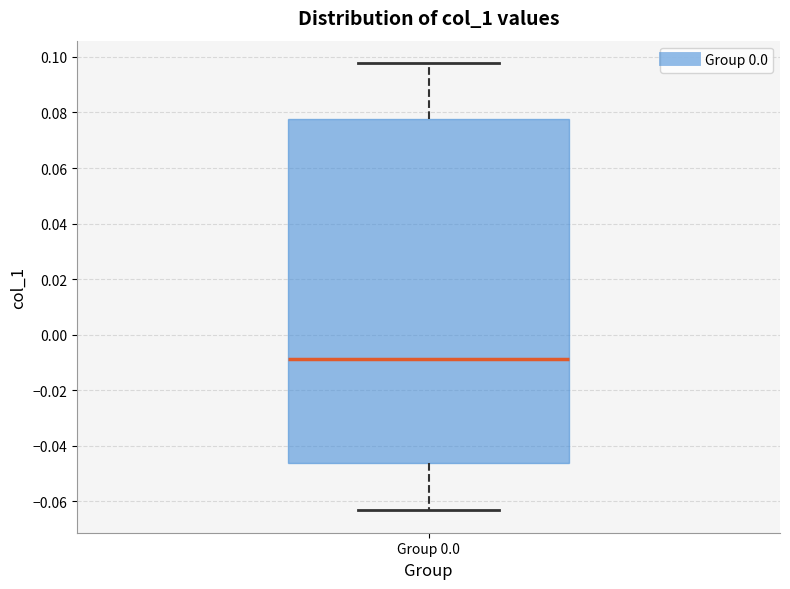

Read this box plot against the y-axis: the position of the median line, the range covered by the box, and the ends of both whiskers. The values are not printed on the chart, so give them approximately, as read against the axis.

median -0.008, box -0.046 to 0.078, whiskers -0.064 to 0.098